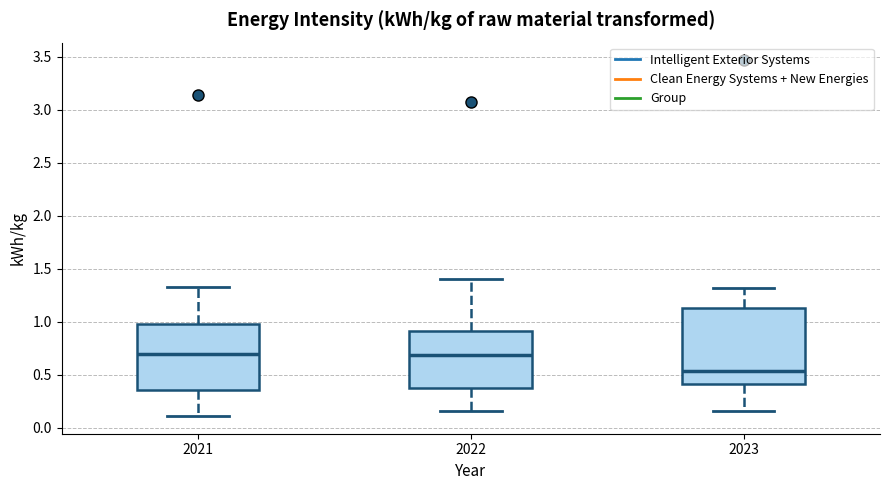

Reading left to right, read every box against the y-axis: the position of its median line, the range the box covers, and the ends of its whiskers. The values are not printed on the chart, so give them approximately, as read against the axis.

2021: median 0.70, box 0.35 to 1.00, whiskers 0.10 to 1.35
2022: median 0.70, box 0.40 to 0.90, whiskers 0.15 to 1.40
2023: median 0.55, box 0.40 to 1.15, whiskers 0.15 to 1.30